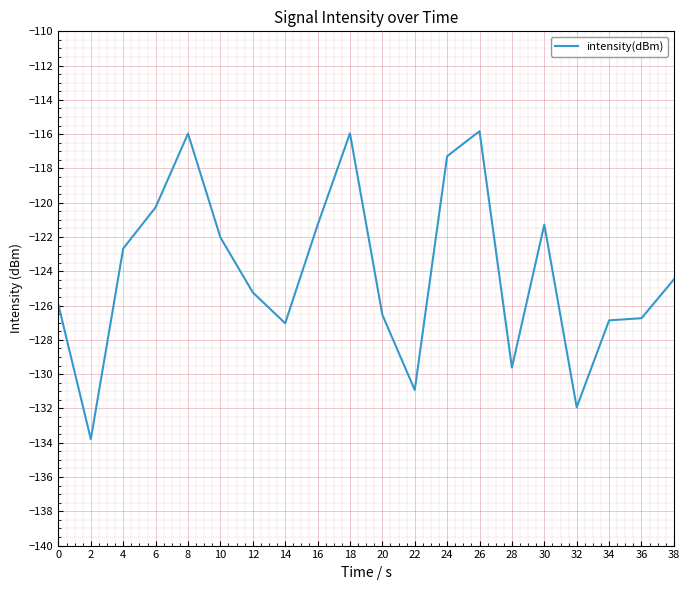

What is the maximum value shown in the chart?

-115.8